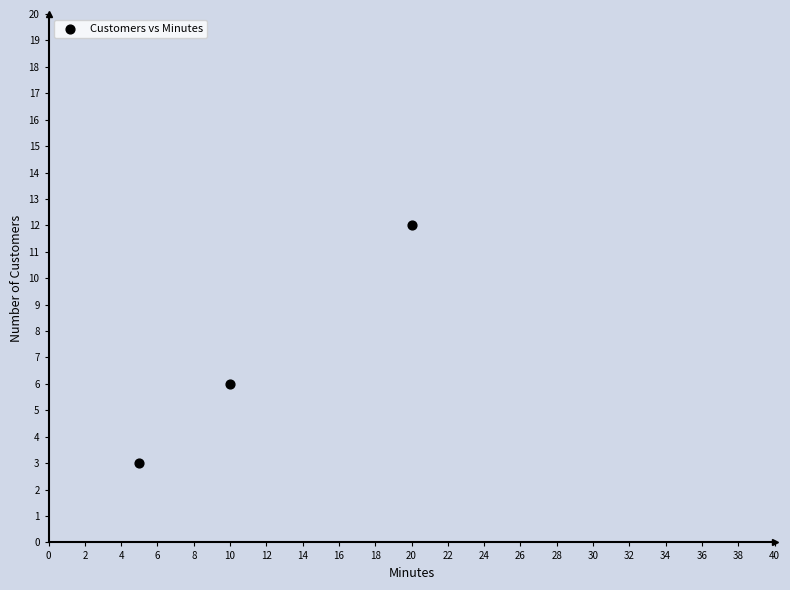

What Y value in the scatter plot is closest to 7?

6